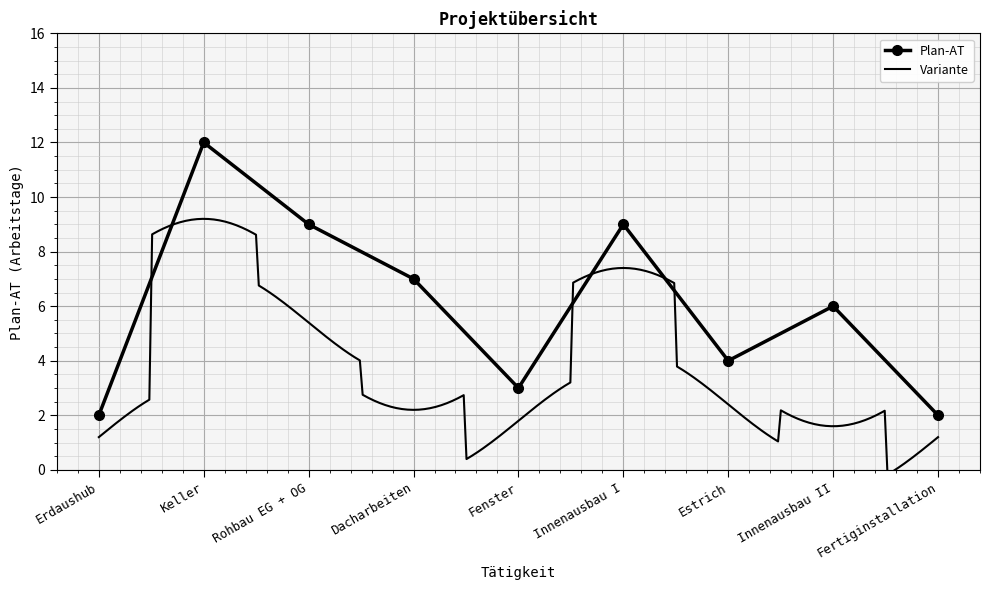

Approximately how many times larger is the value at Fenster compared to Keller?

0.2